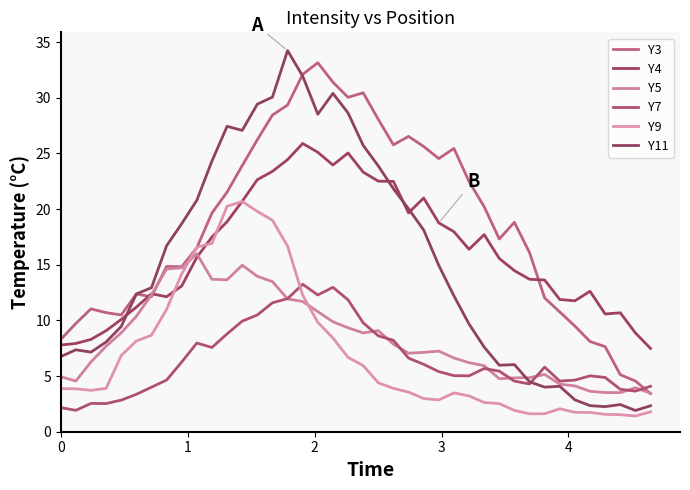

How many lines are shown in the chart?

6